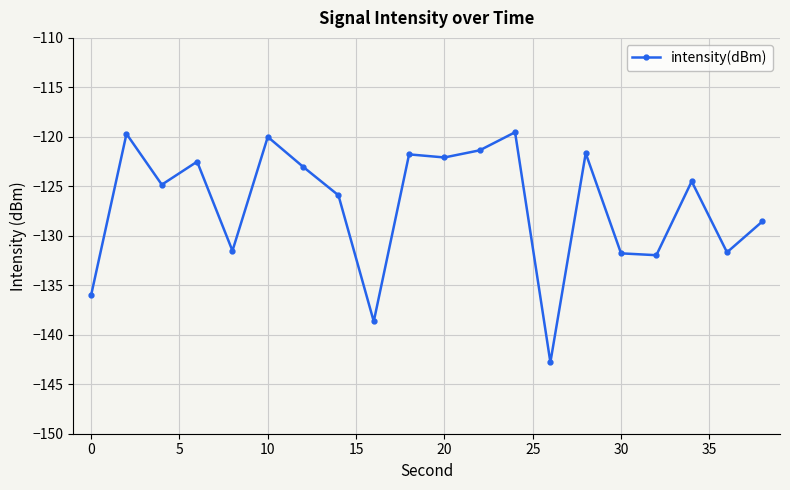

Is this an area chart (filled region under the line)?

No